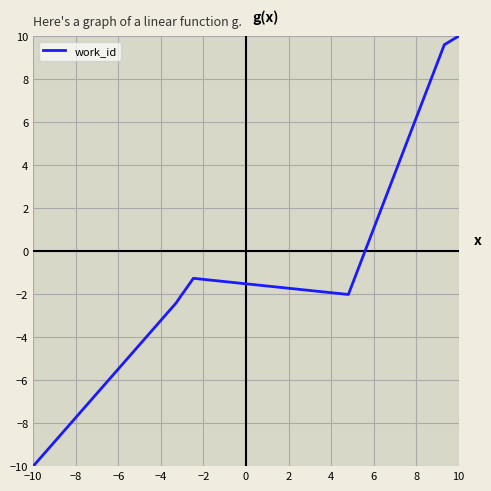

What is the difference between the maximum and minimum values?

20.0